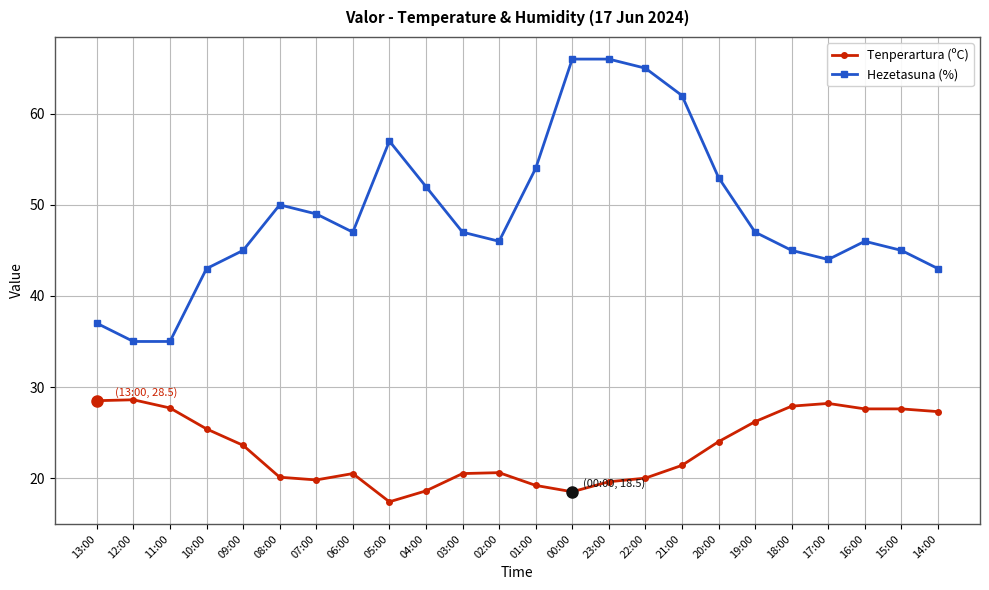

Rank the series by their average value, from lowest to highest.

Tenperartura (ºC), Hezetasuna (%)